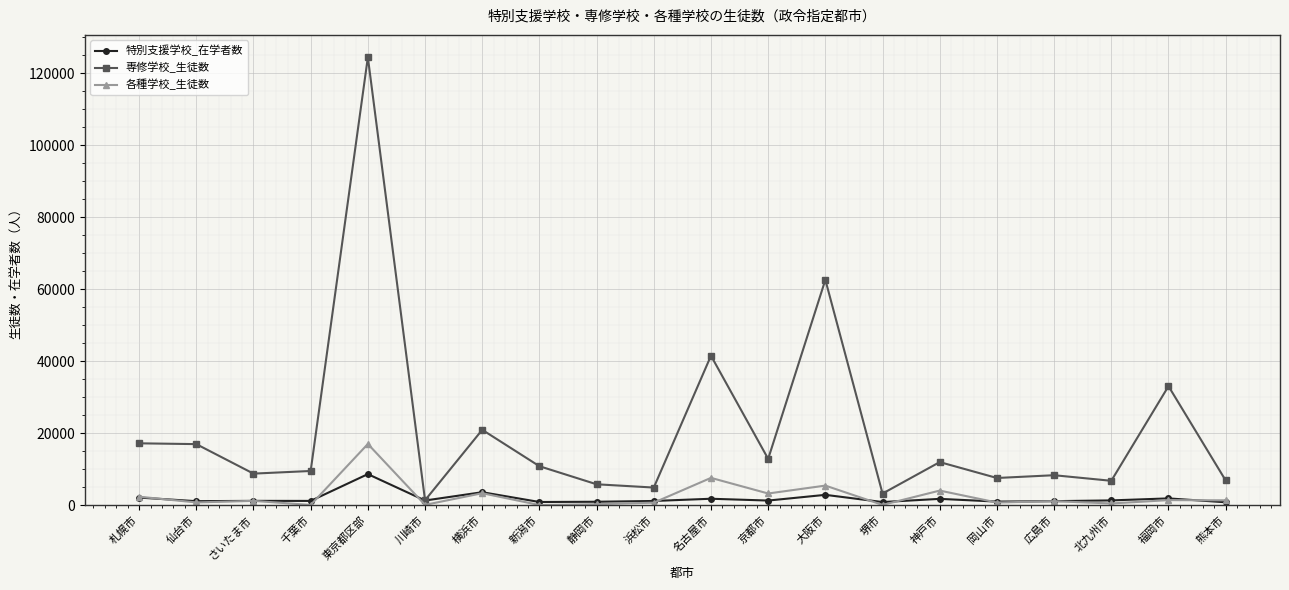

In 特別支援学校_在学者数, how many points are lower than both neighbors (excluding endpoints)?

7